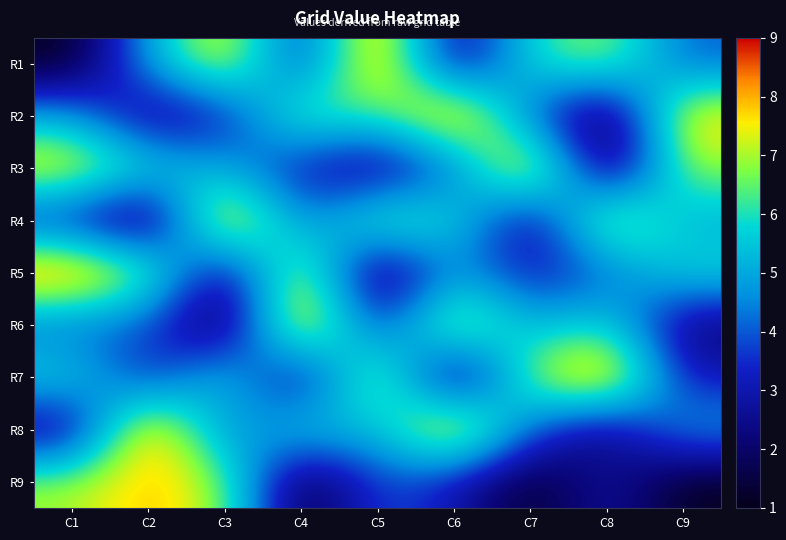

What is the minimum value shown in the chart?

1